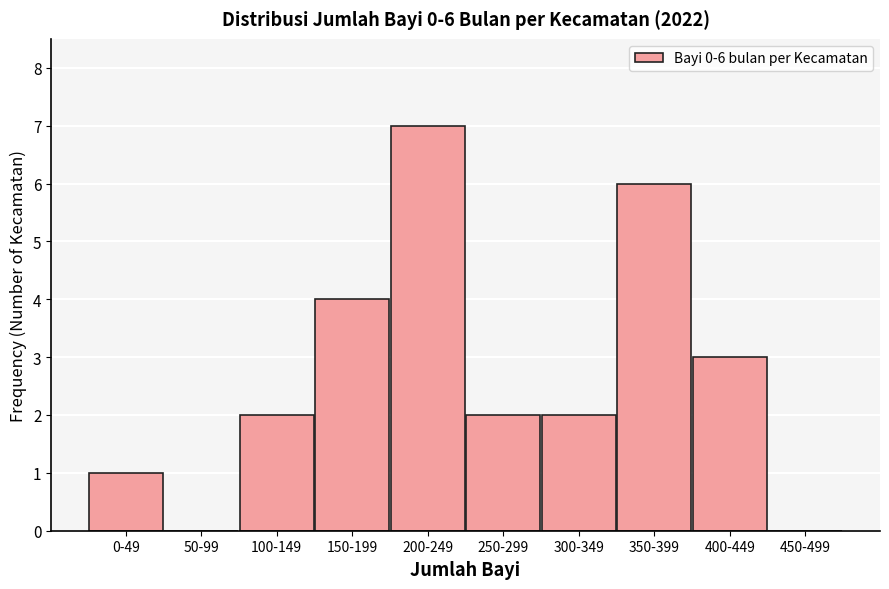

Reading left to right, transcribe all the data shown in this chart.

0-49=1	50-99=0	100-149=2	150-199=4	200-249=7	250-299=2	300-349=2	350-399=6	400-449=3	450-499=0